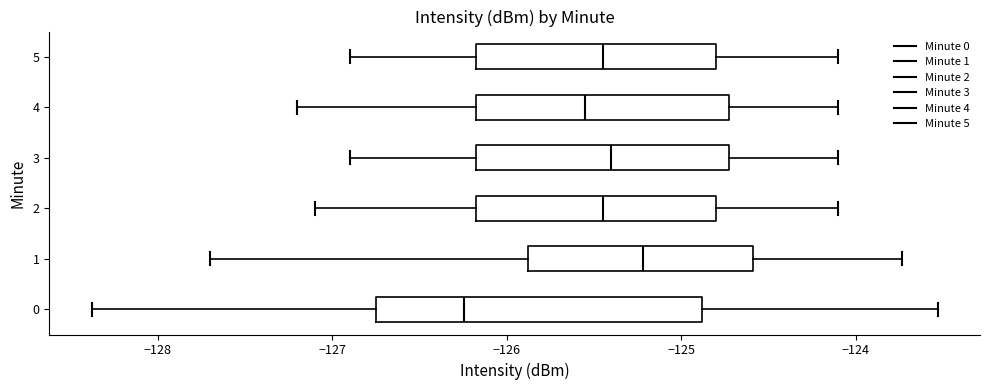

Reading bottom to top, transcribe this box plot: for each box, give where its median line is, the range the box spans, and where its two whiskers end, as read against the x-axis. The values are not printed on the chart, so give them approximately, as read against the axis.

0: median -126.2, box -126.7 to -124.9, whiskers -128.4 to -123.5
1: median -125.2, box -125.9 to -124.6, whiskers -127.7 to -123.7
2: median -125.4, box -126.2 to -124.8, whiskers -127.1 to -124.1
3: median -125.4, box -126.2 to -124.7, whiskers -126.9 to -124.1
4: median -125.5, box -126.2 to -124.7, whiskers -127.2 to -124.1
5: median -125.4, box -126.2 to -124.8, whiskers -126.9 to -124.1